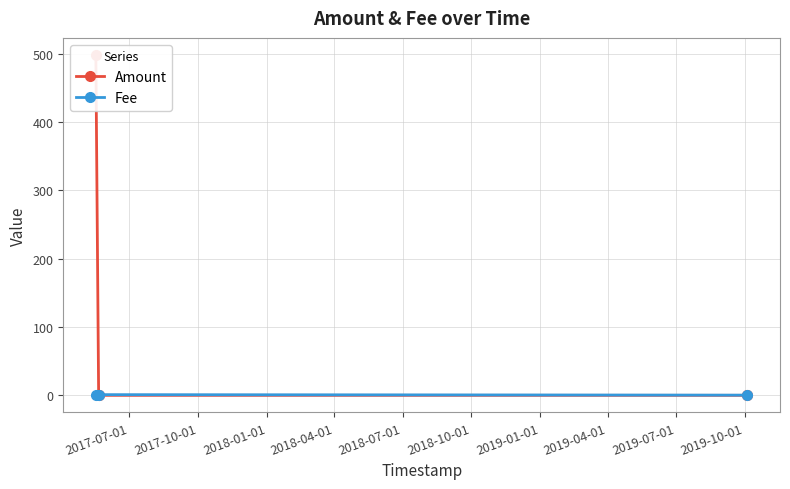

Rank the series by their average value, from highest to lowest.

Amount, Fee